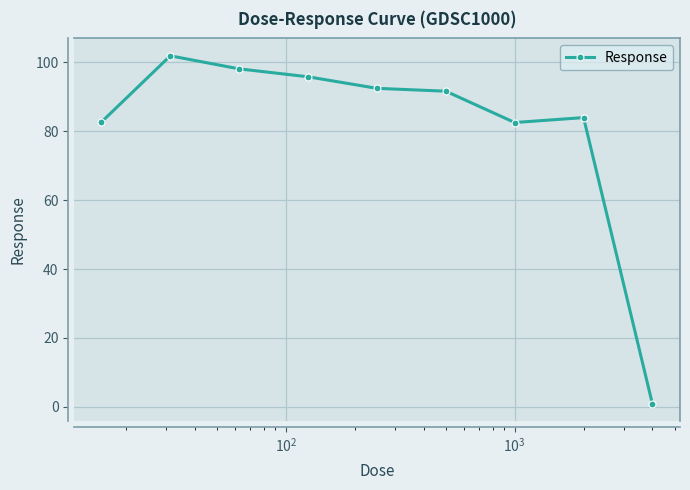

True or false: there are more than 0 points higher than both neighbors.

True